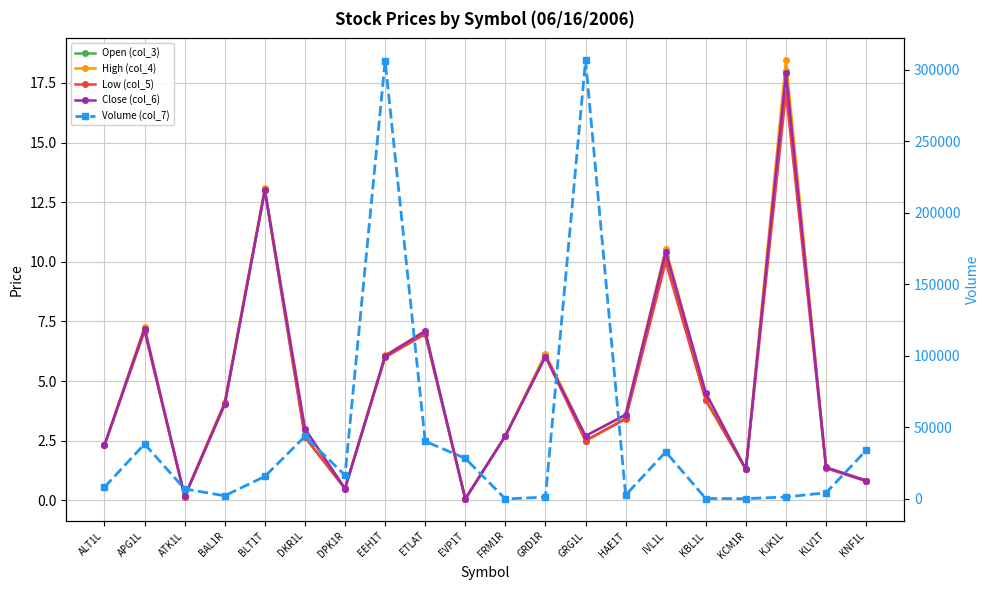

Read the High (col_4) value at ETLAT.

7.1